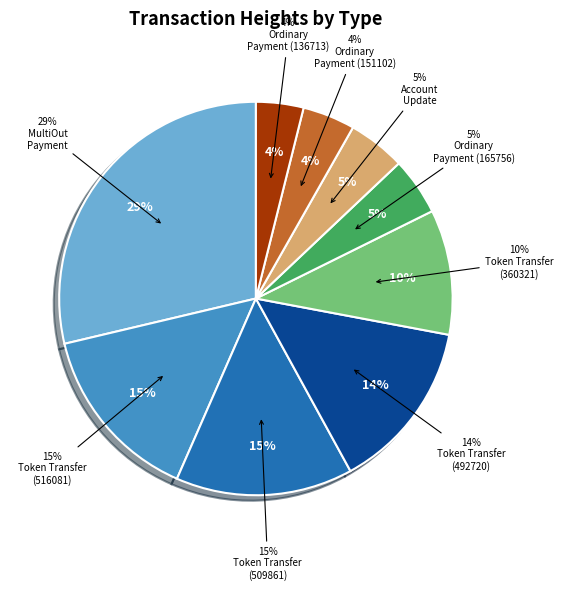

How much of the chart is everything except Ordinary Payment (136713)?

96.1%